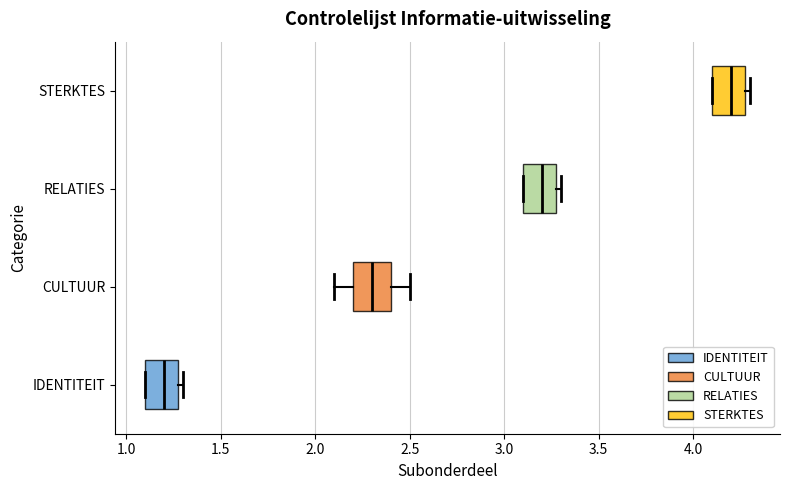

Reading bottom to top, transcribe this box plot: for each box, give where its median line is, the range the box spans, and where its two whiskers end, as read against the x-axis. The values are not printed on the chart, so give them approximately, as read against the axis.

IDENTITEIT: median 1.2, box 1.1 to 1.3, whiskers 1.1 to 1.3 (just right of the box's right edge)
CULTUUR: median 2.3, box 2.2 to 2.4, whiskers 2.1 to 2.5
RELATIES: median 3.2, box 3.1 to 3.3, whiskers 3.1 to 3.3 (just right of the box's right edge)
STERKTES: median 4.2, box 4.1 to 4.3, whiskers 4.1 to 4.3 (just right of the box's right edge)